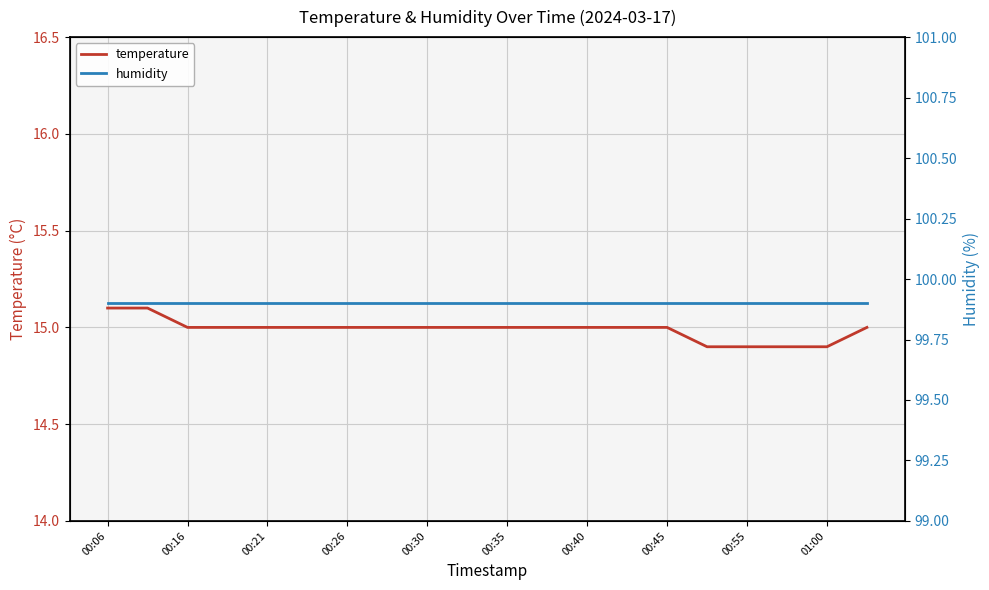

Reading right to left, extract all data points from this chart.

temperature: 15.0	14.9	14.9	14.9	14.9	15.0	15.0	15.0	15.0	15.0	15.0	15.0	15.0	15.0	15.0	15.0	15.0	15.0	15.1	15.1
humidity: 99.9	99.9	99.9	99.9	99.9	99.9	99.9	99.9	99.9	99.9	99.9	99.9	99.9	99.9	99.9	99.9	99.9	99.9	99.9	99.9